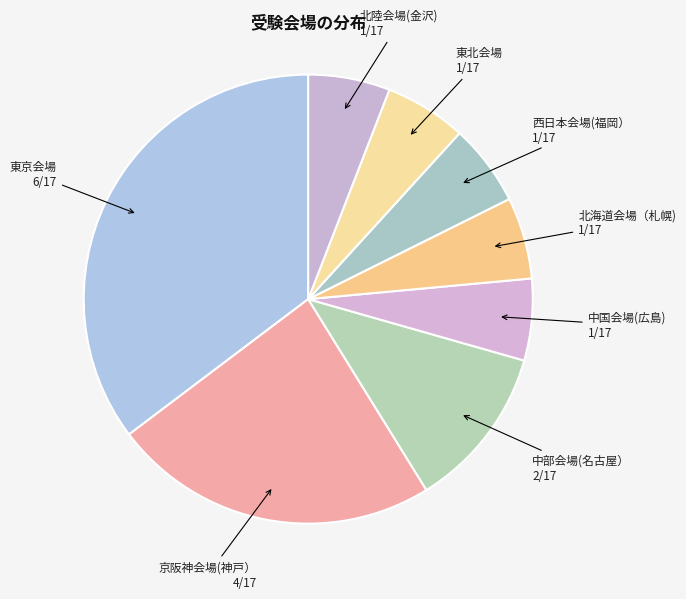

Which category has the biggest portion of the pie?

東京会場